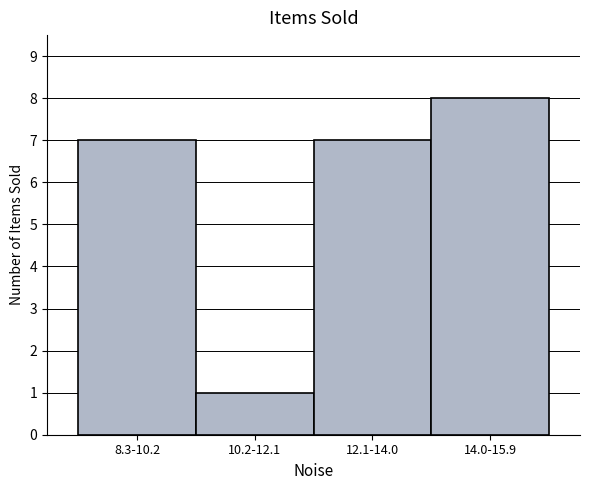

Reading left to right, list all the values displayed in this chart.

7	1	7	8